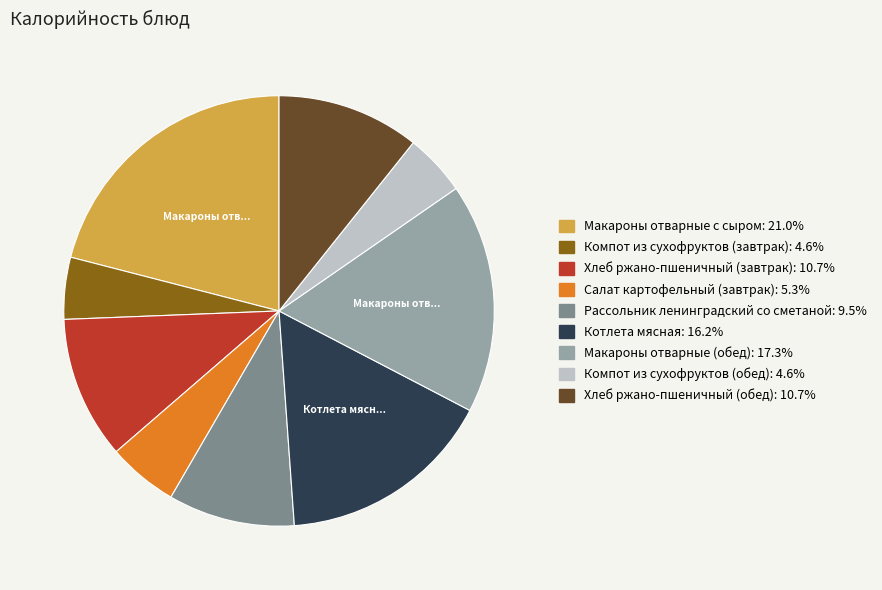

How many slices are in this pie chart?

9